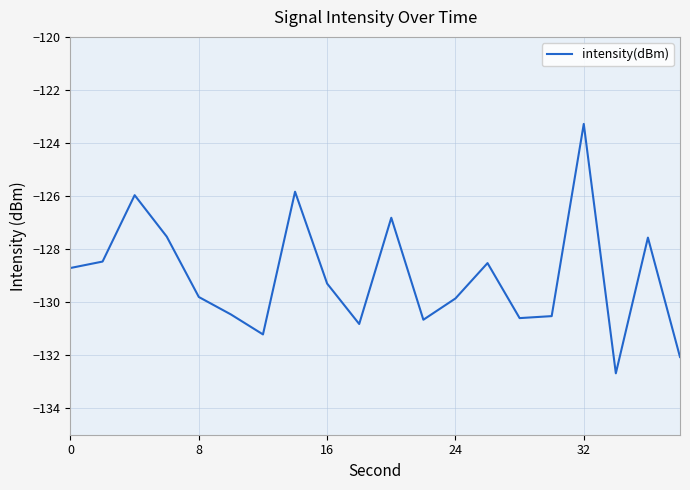

What is the greatest value displayed?

-123.3